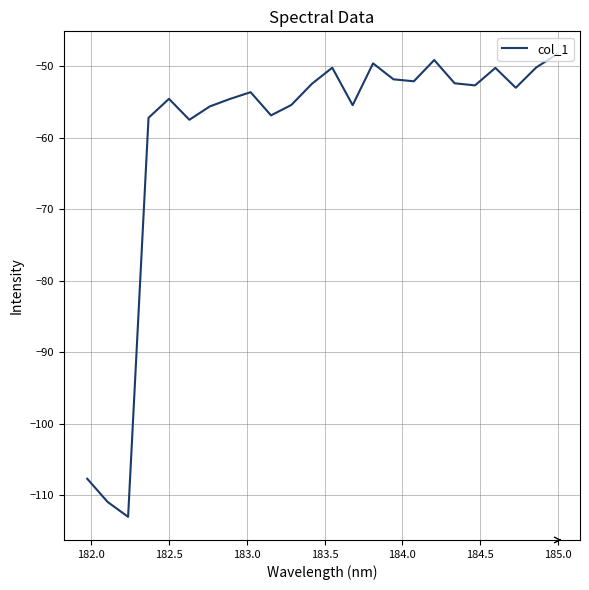

What is the smallest value displayed?

-113.1